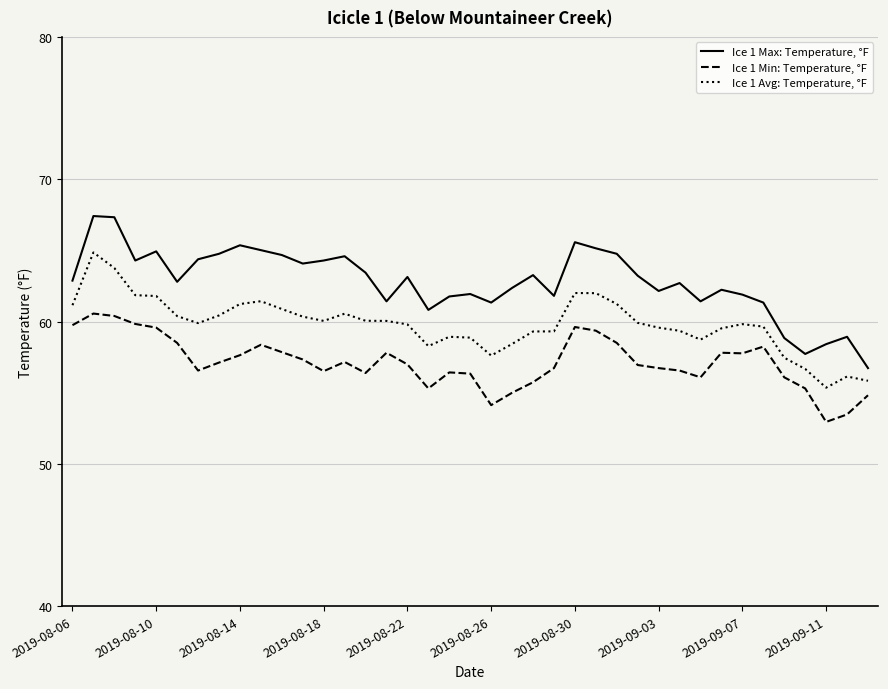

List the series in order of their peak value, lowest first.

Ice 1 Min: Temperature, °F, Ice 1 Avg: Temperature, °F, Ice 1 Max: Temperature, °F